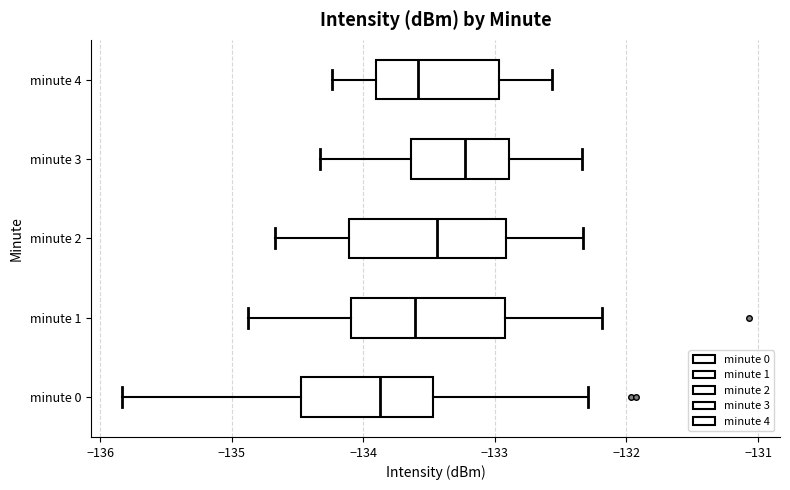

Reading bottom to top, read every box against the x-axis: the position of its median line, the range the box covers, and the ends of its whiskers. The values are not printed on the chart, so give them approximately, as read against the axis.

minute 0: median -133.9, box -134.5 to -133.5, whiskers -135.8 to -132.3
minute 1: median -133.6, box -134.1 to -132.9, whiskers -134.9 to -132.2
minute 2: median -133.4, box -134.1 to -132.9, whiskers -134.7 to -132.3
minute 3: median -133.2, box -133.6 to -132.9, whiskers -134.3 to -132.3
minute 4: median -133.6, box -133.9 to -133.0, whiskers -134.2 to -132.6